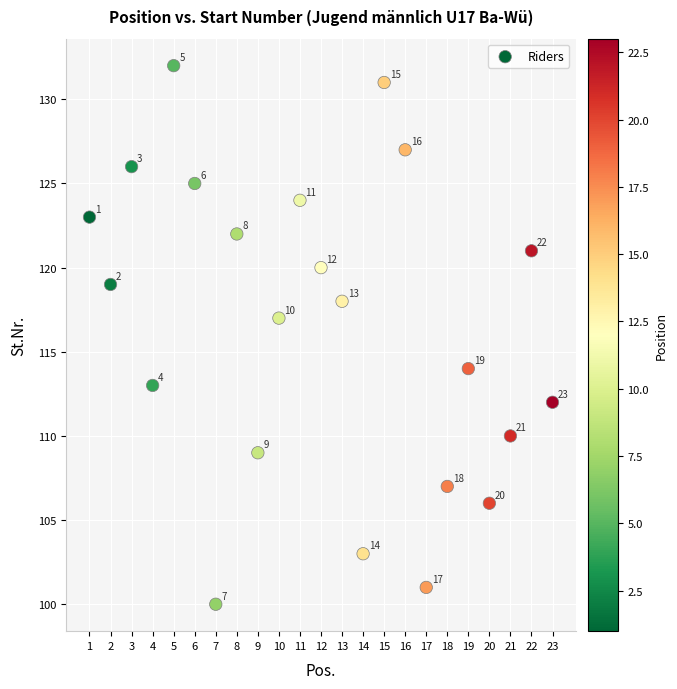

What Y value in the scatter plot is closest to 116?

117